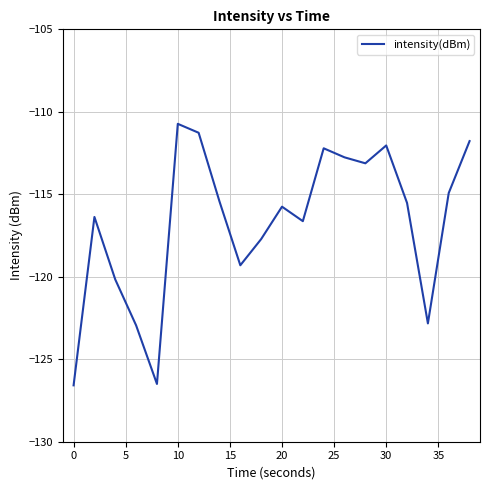

What is the maximum value shown in the chart?

-110.7